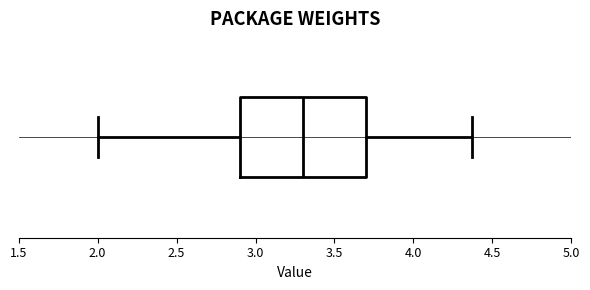

Where is the left edge of the box on the x-axis? The values are not printed on the chart, so give them approximately, as read against the axis.

2.90